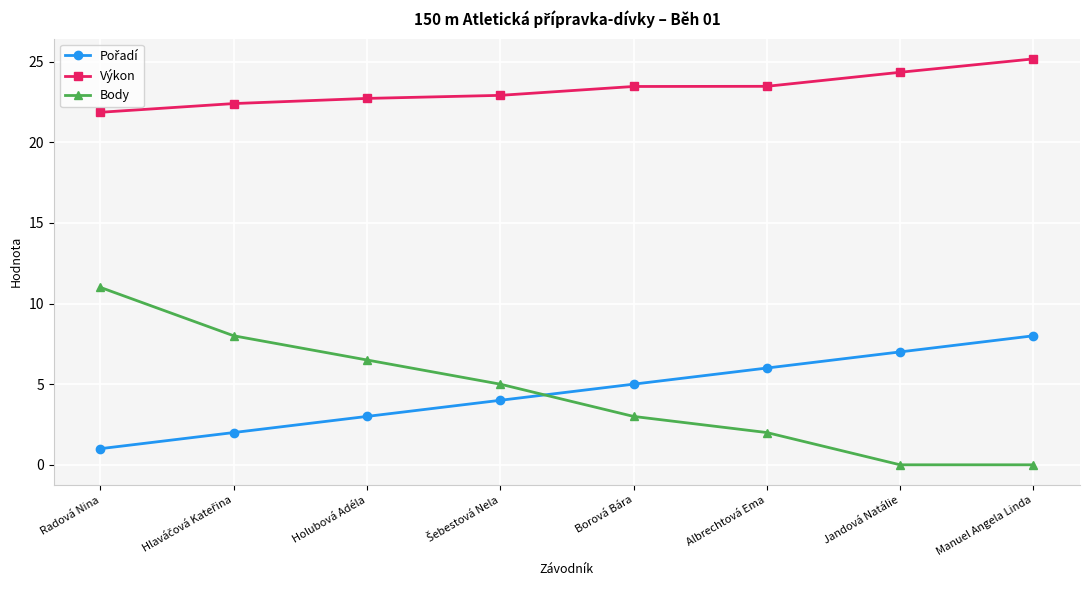

Count the number of data series in this chart.

3